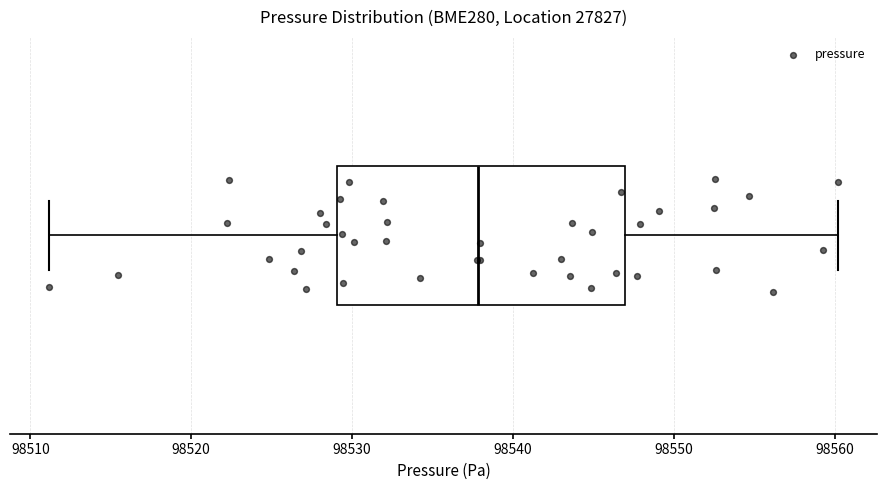

Transcribe this box plot: give where the median line is, the range the box spans, and where the two whiskers end, as read against the x-axis. The values are not printed on the chart, so give them approximately, as read against the axis.

median 98538, box 98529 to 98547, whiskers 98511 to 98560